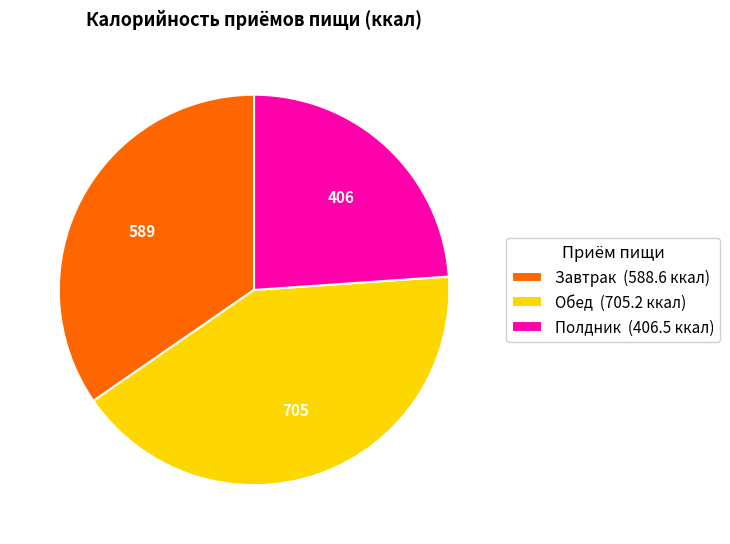

The Завтрак (588.6 ккал) slice represents 42% of the pie. True or false?

False